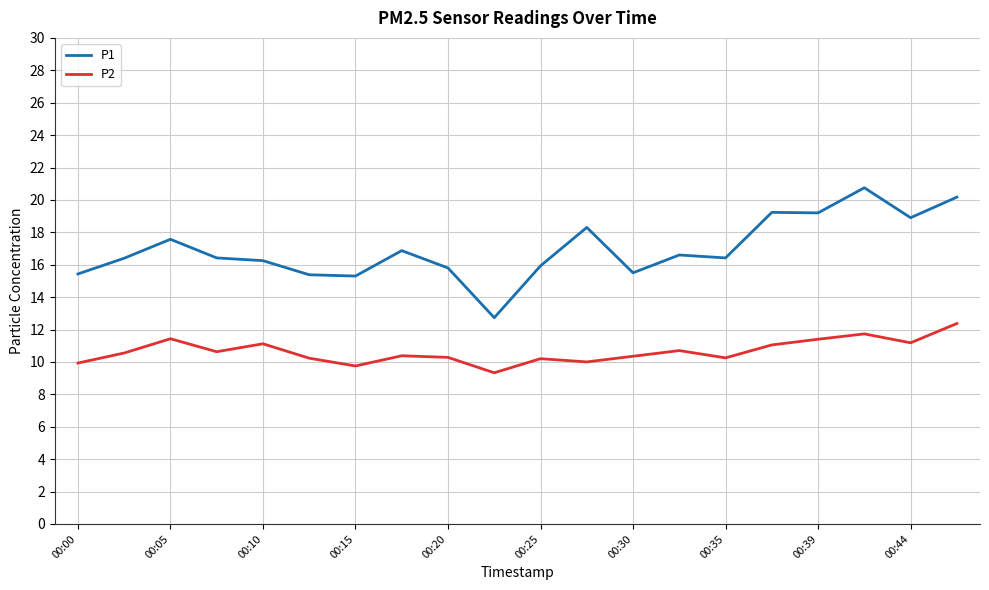

Which series has the largest total across all categories?

P1